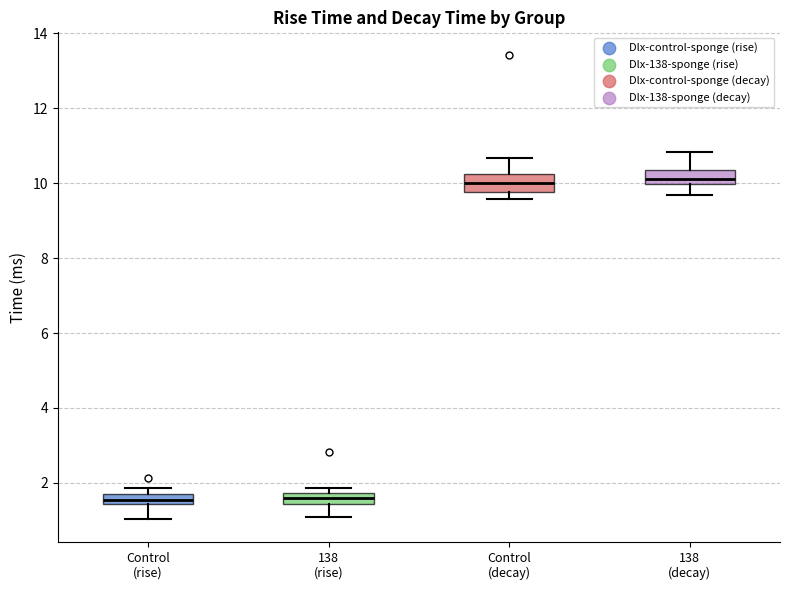

Where does the median line of the box for Control (decay) sit on the y-axis? The values are not printed on the chart, so give them approximately, as read against the axis.

10.0